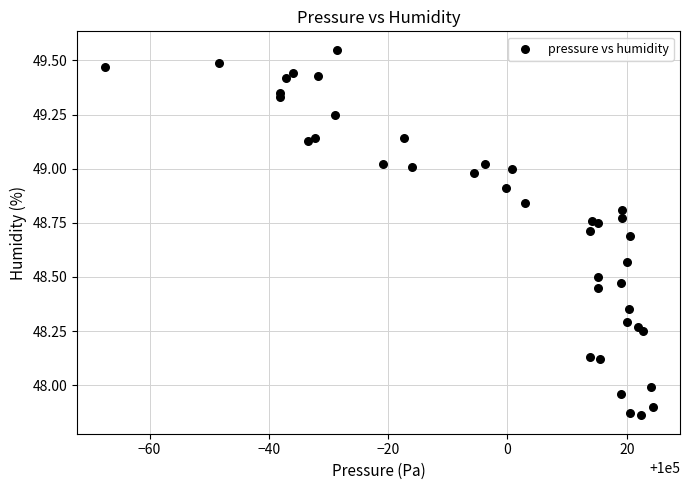

What is the range of Y values (max minus min)?

1.7